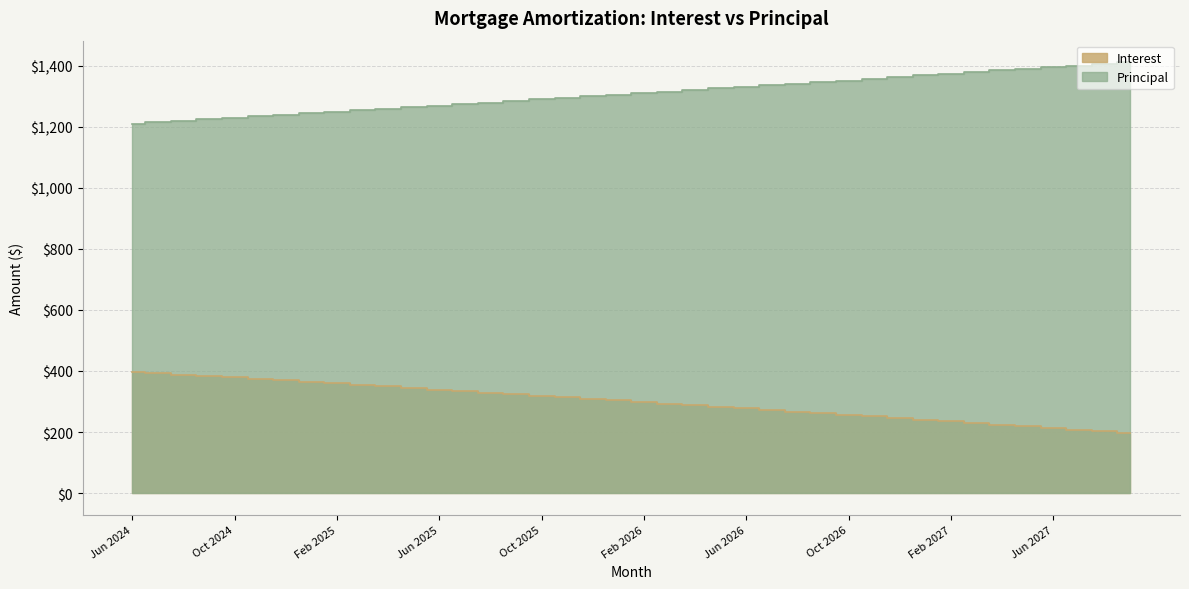

Which category has the highest value across all series?

Sep 2027